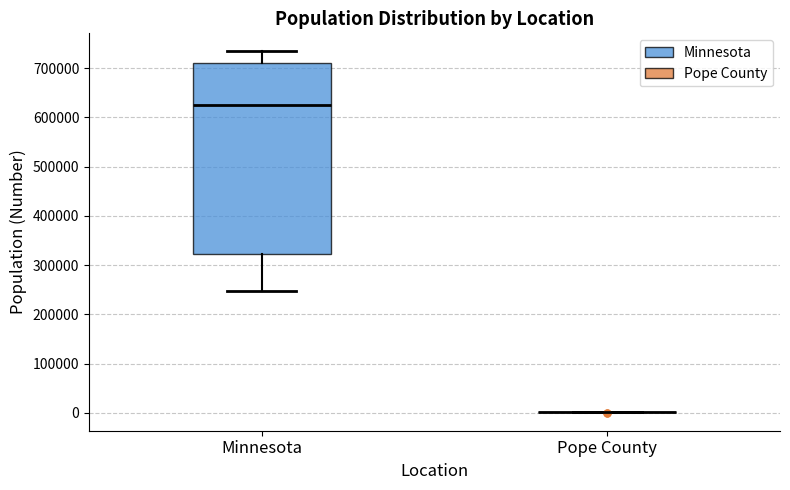

Reading left to right, transcribe this box plot: for each box, give where its median line is, the range the box spans, and where its two whiskers end, as read against the y-axis. The values are not printed on the chart, so give them approximately, as read against the axis.

Minnesota: median 620000, box 320000 to 710000, whiskers 250000 to 730000
Pope County: box collapsed to a line at 0, whiskers 0 to 0